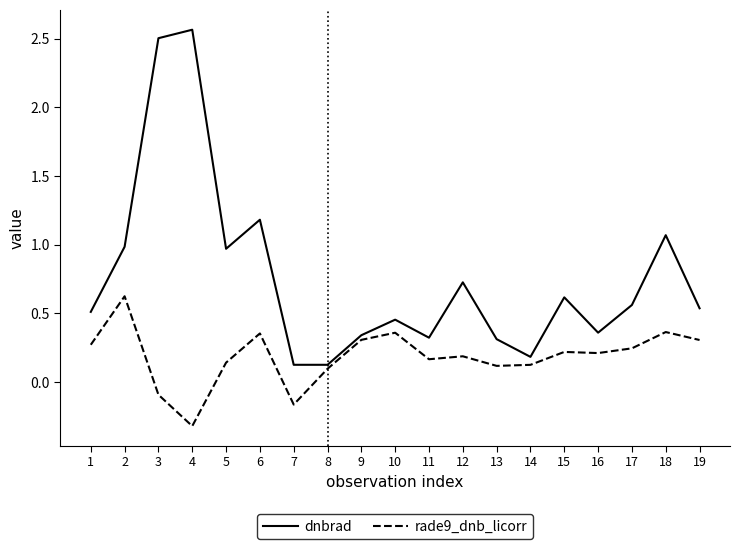

Where is the first local minimum for dnbrad?

5